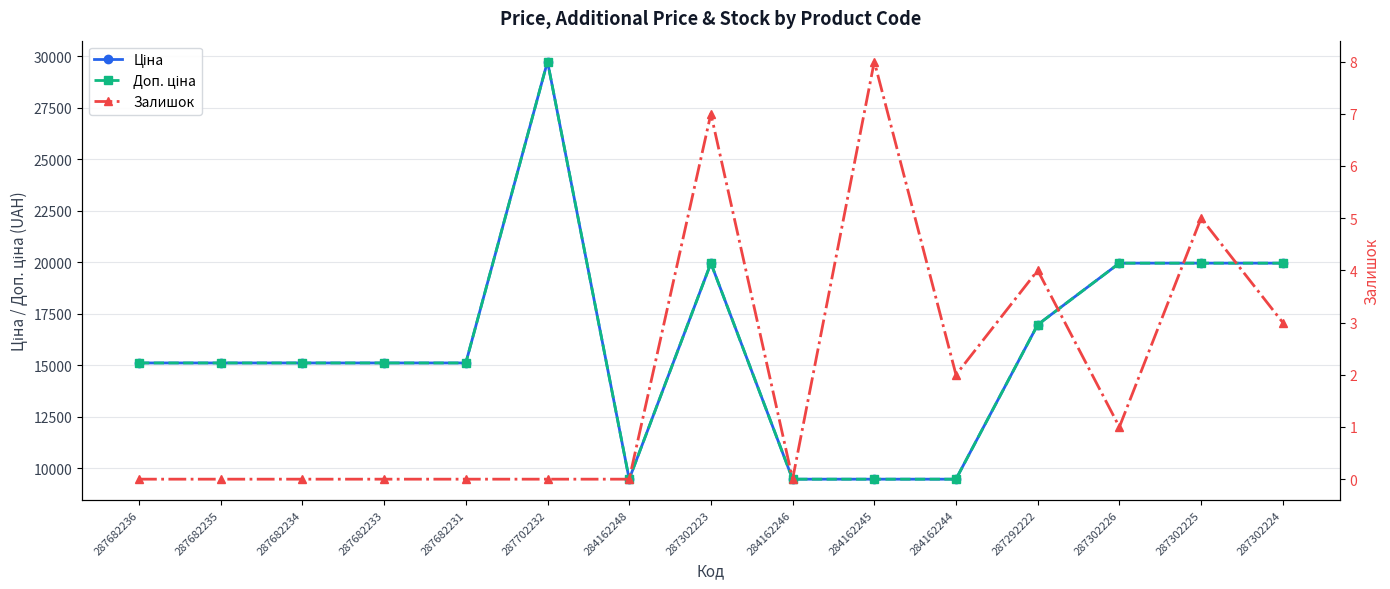

True or false: Ціна and Залишок intersect in this chart.

False